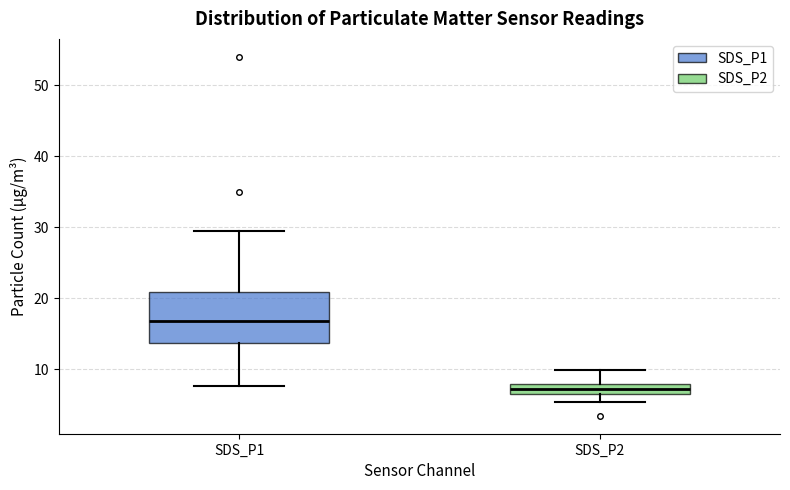

Which box has the highest median line?

SDS_P1